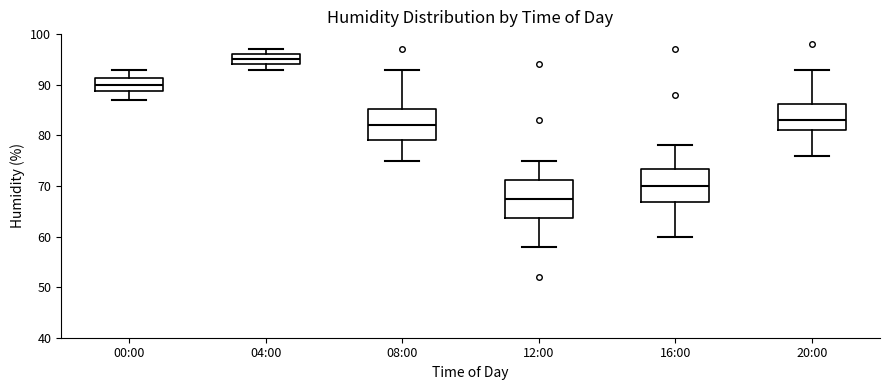

Reading left to right, transcribe this box plot: for each box, give where its median line is, the range the box spans, and where its two whiskers end, as read against the y-axis. The values are not printed on the chart, so give them approximately, as read against the axis.

00:00: median 90, box 89 to 91, whiskers 87 to 93
04:00: median 95, box 94 to 96, whiskers 93 to 97
08:00: median 82, box 79 to 85, whiskers 75 to 93
12:00: median 68, box 64 to 71, whiskers 58 to 75
16:00: median 70, box 67 to 73, whiskers 60 to 78
20:00: median 83, box 81 to 86, whiskers 76 to 93